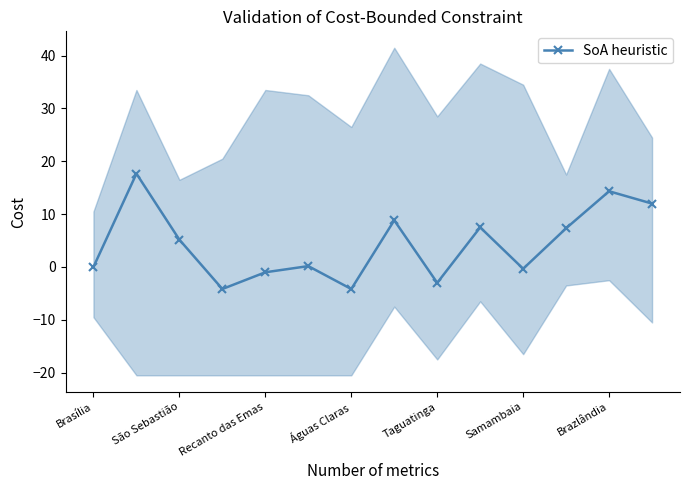

How many interior local peaks (higher than both neighbors) does the data have?

5